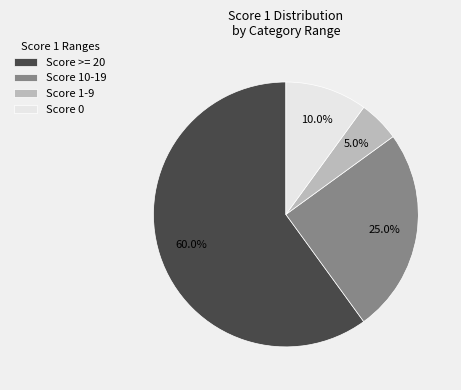

To the nearest percent, what percentage of the pie is Score >= 20?

60%